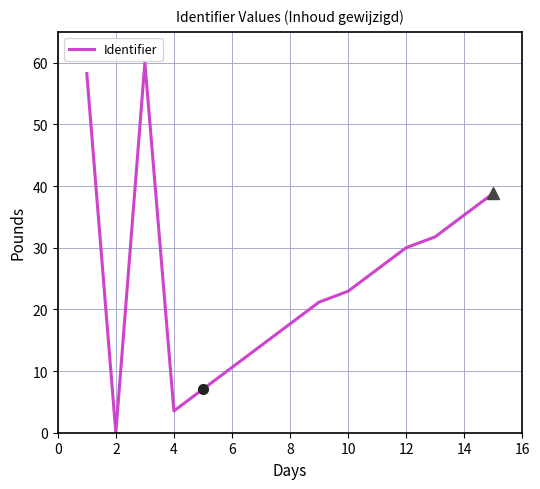

What is the maximum value shown in the chart?

60.0